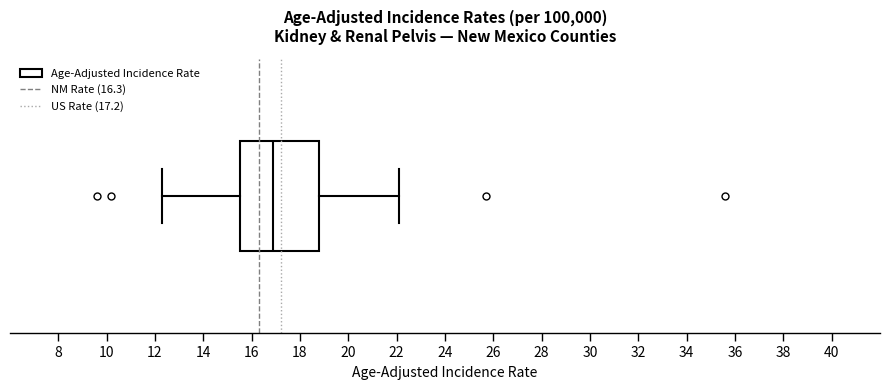

Where does the median line of the box sit on the x-axis? The values are not printed on the chart, so give them approximately, as read against the axis.

17.0